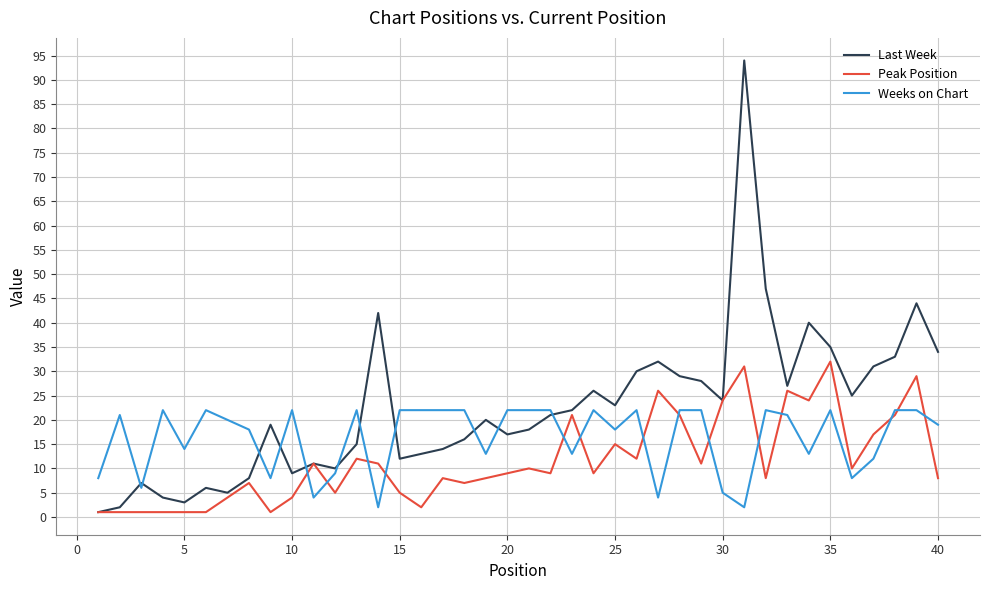

True or false: Last Week has more than 2 interior local peaks.

True